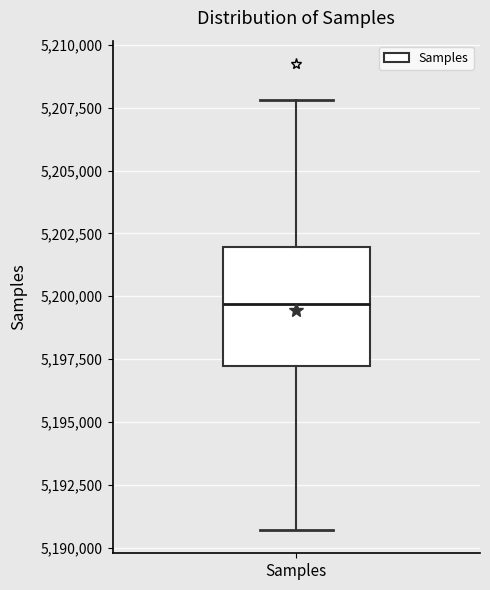

Transcribe this box plot: give where the median line is, the range the box spans, and where the two whiskers end, as read against the y-axis. The values are not printed on the chart, so give them approximately, as read against the axis.

median 5199500, box 5197000 to 5202000, whiskers 5190500 to 5208000